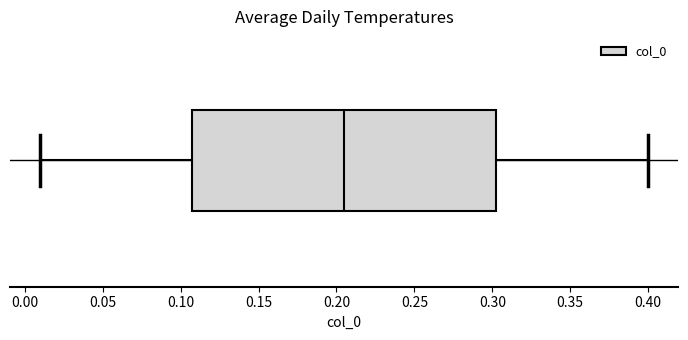

Read this box plot against the x-axis: the position of the median line, the range covered by the box, and the ends of both whiskers. The values are not printed on the chart, so give them approximately, as read against the axis.

median 0.205, box 0.110 to 0.305, whiskers 0.010 to 0.400